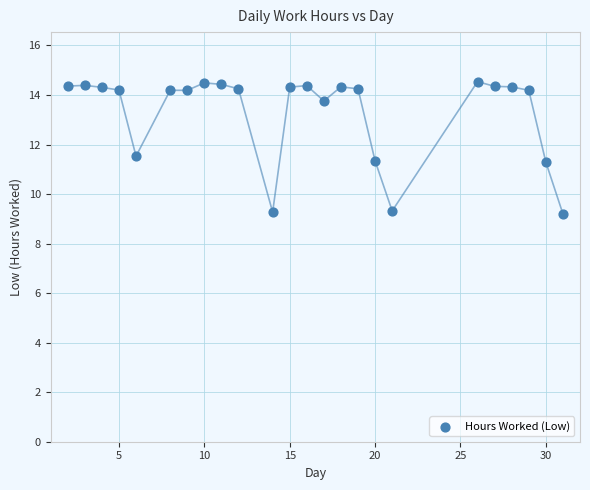

What is the range of X values (max minus min)?

29.0